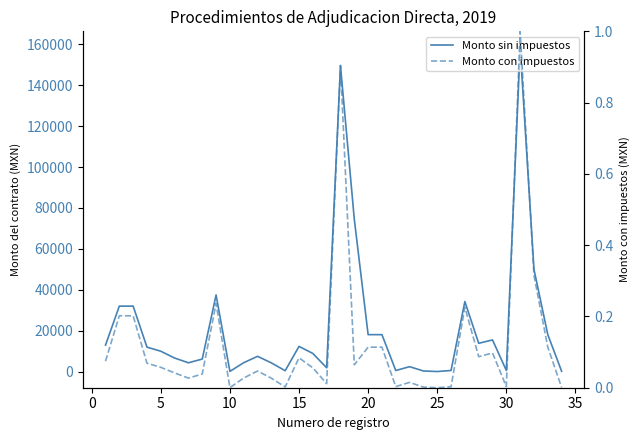

Does the chart display data point markers on the line(s)?

No